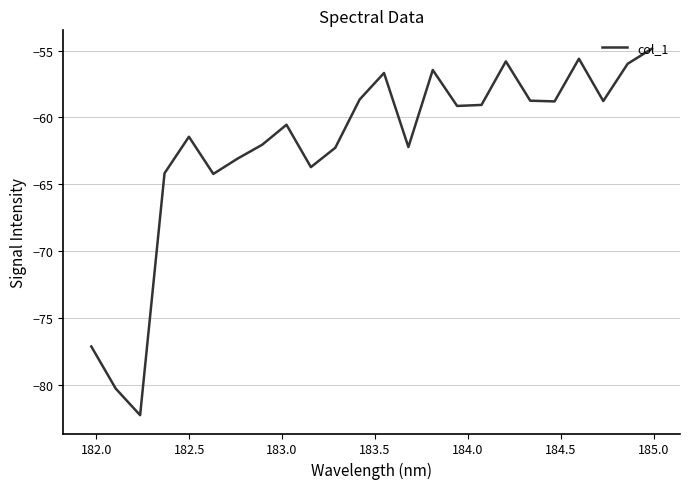

What is the minimum value shown in the chart?

-82.3